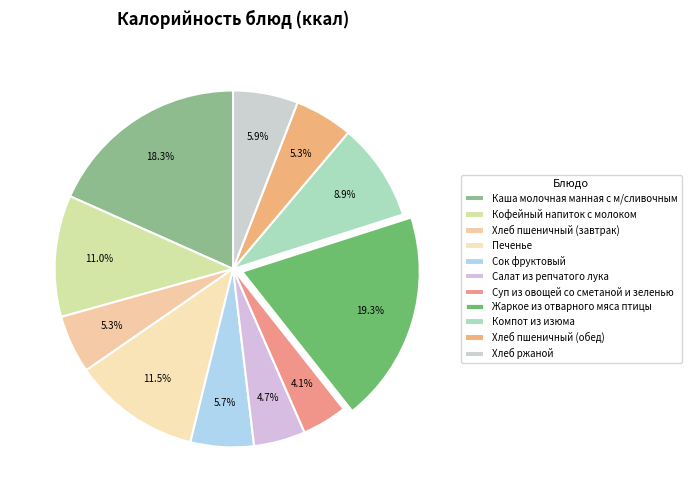

Does any single category account for the majority?

No